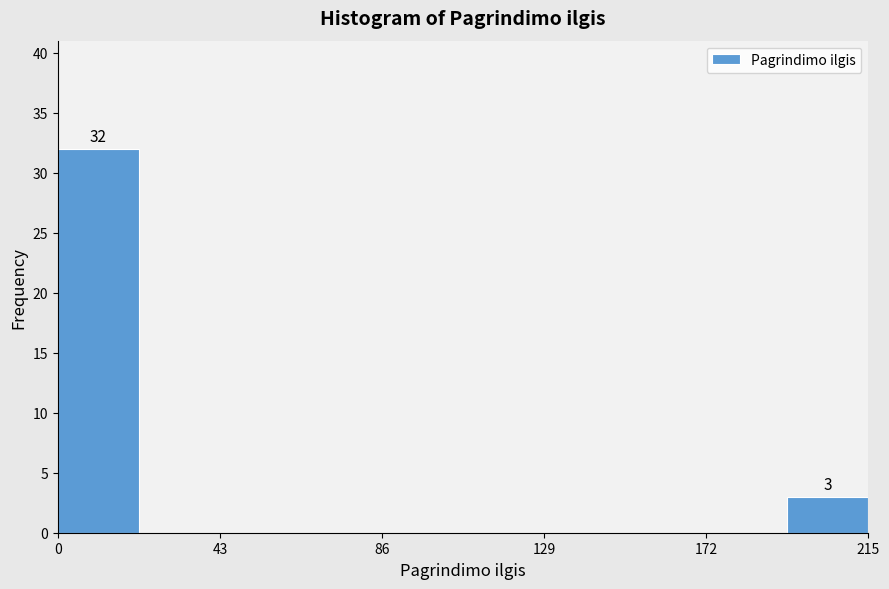

Over which range of the x-axis is the bar tallest?

0.0 to 21.5